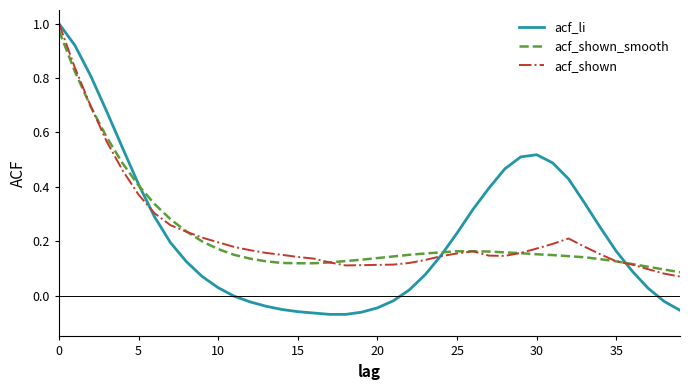

Which series has the largest range (max minus min)?

acf_li